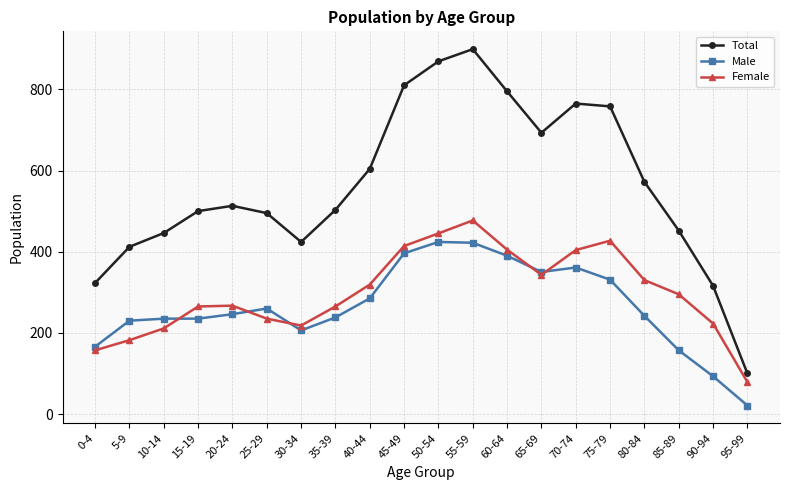

What position from the right is 25-29?

15